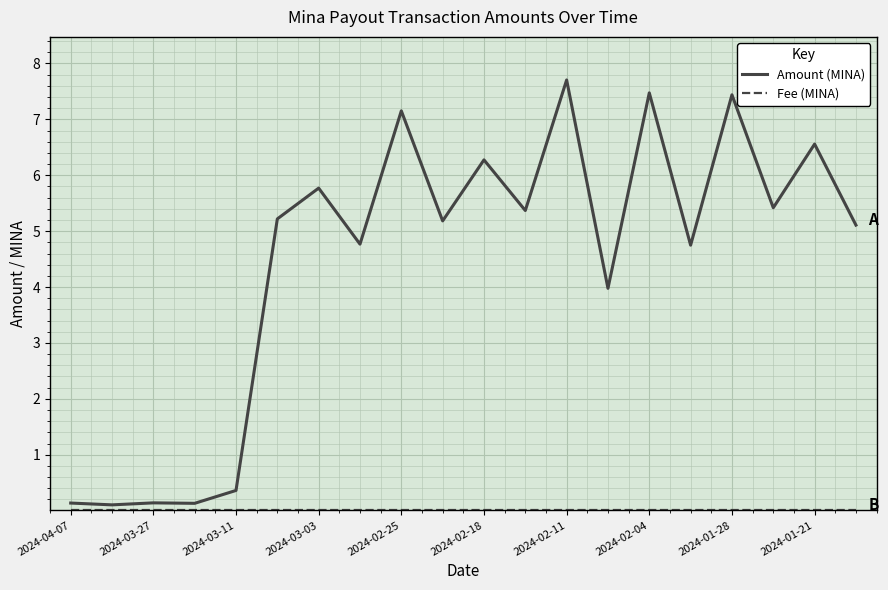

Which series has the largest total across all categories?

Amount (MINA)